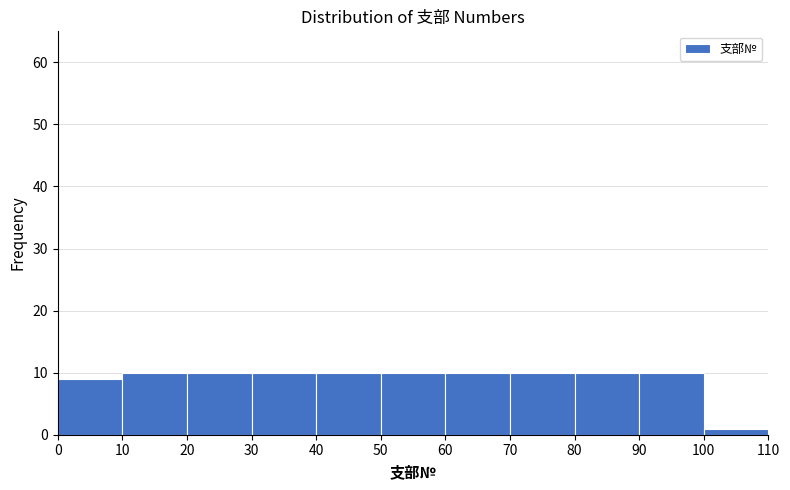

Reading left to right, list every bar in this chart as the range it spans on the x-axis followed by its height. The values are not printed on the chart, so give them approximately, as read against the axis.

0 to 10: 9
10 to 20: 10
20 to 30: 10
30 to 40: 10
40 to 50: 10
50 to 60: 10
60 to 70: 10
70 to 80: 10
80 to 90: 10
90 to 100: 10
100 to 110: 1